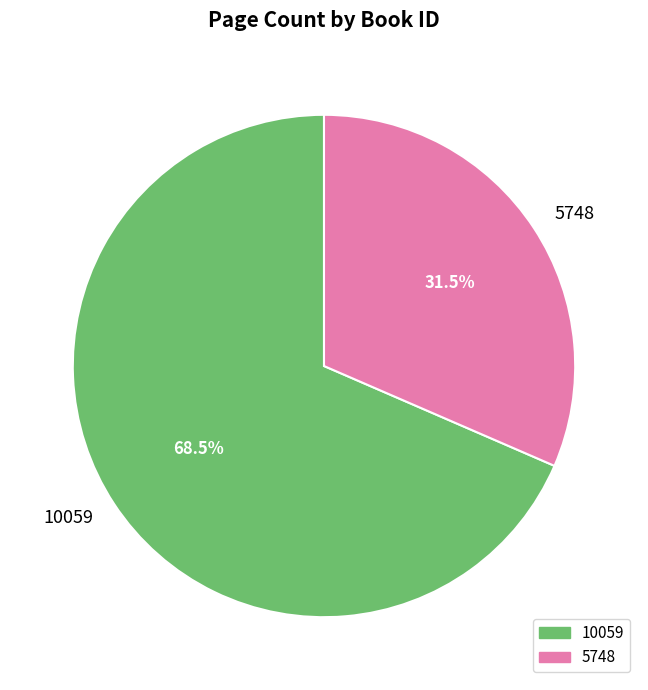

Rank the categories by value from lowest to highest.

5748, 10059